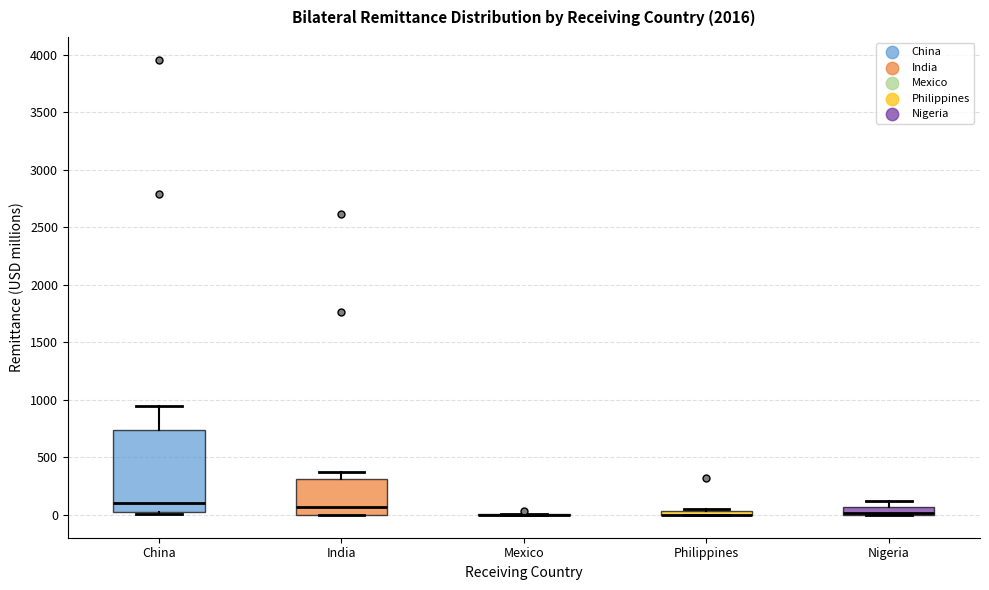

Comparing the boxes themselves (not the whiskers), which one is the tallest?

China